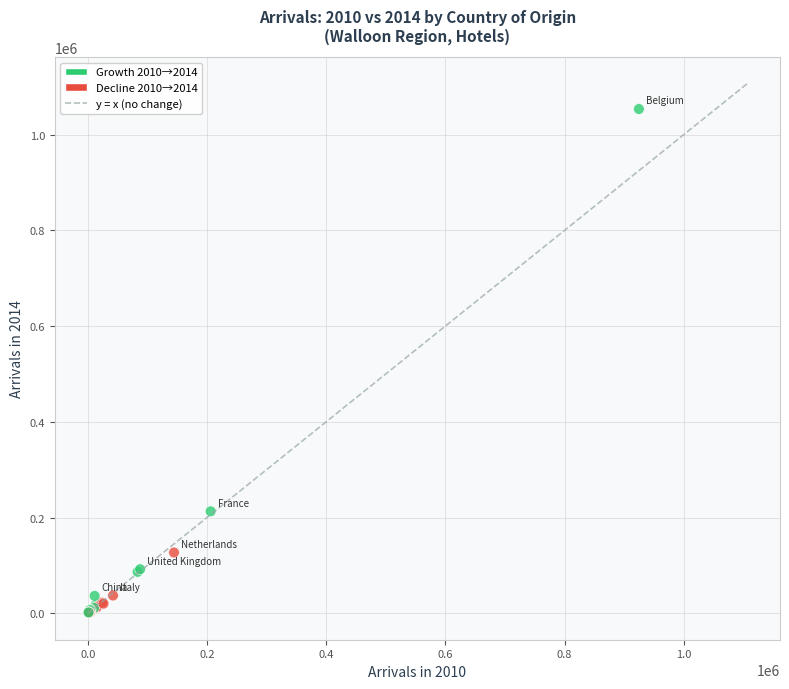

What Y value in the scatter plot is closest to 527498?

212916